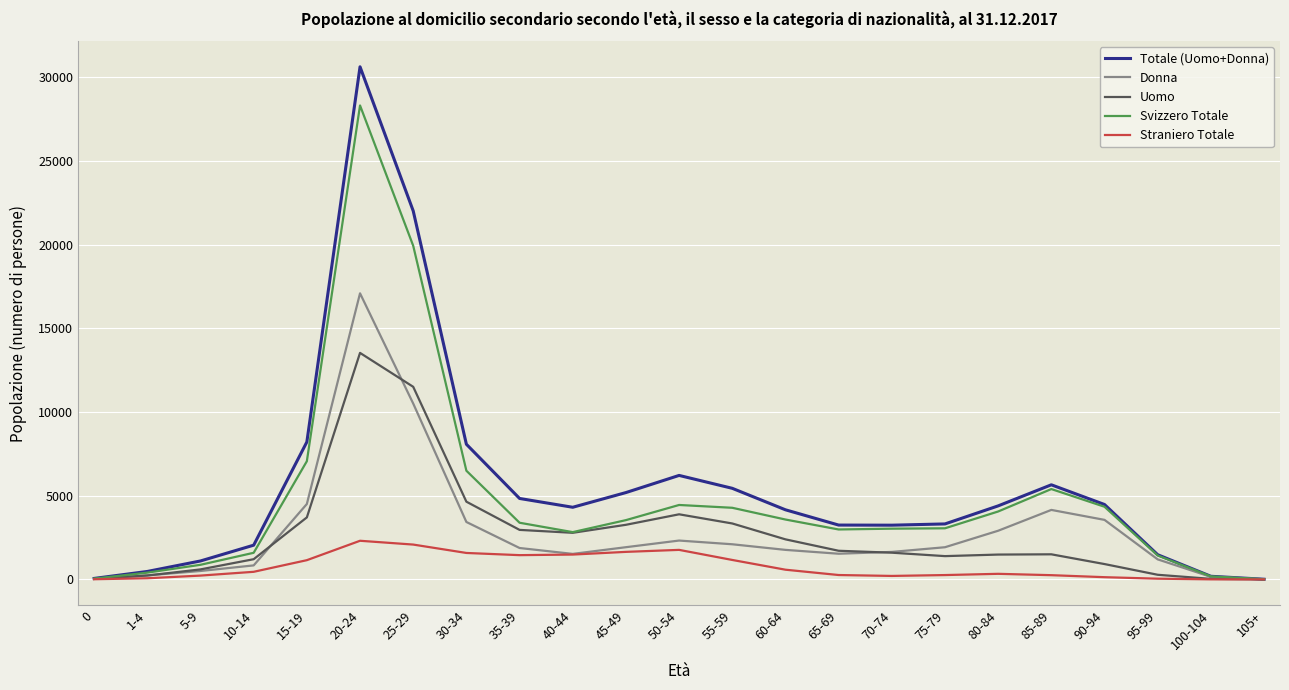

Between 20-24 and 55-59, which series saw the biggest shift?

Totale (Uomo+Donna)